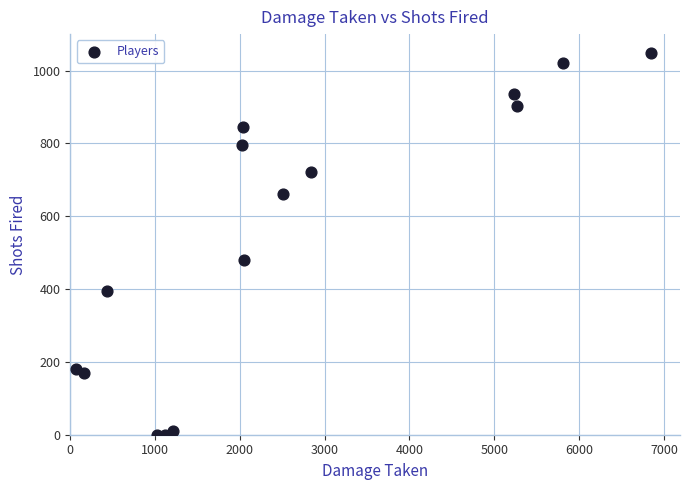

What Y value in the scatter plot is closest to 524?

480